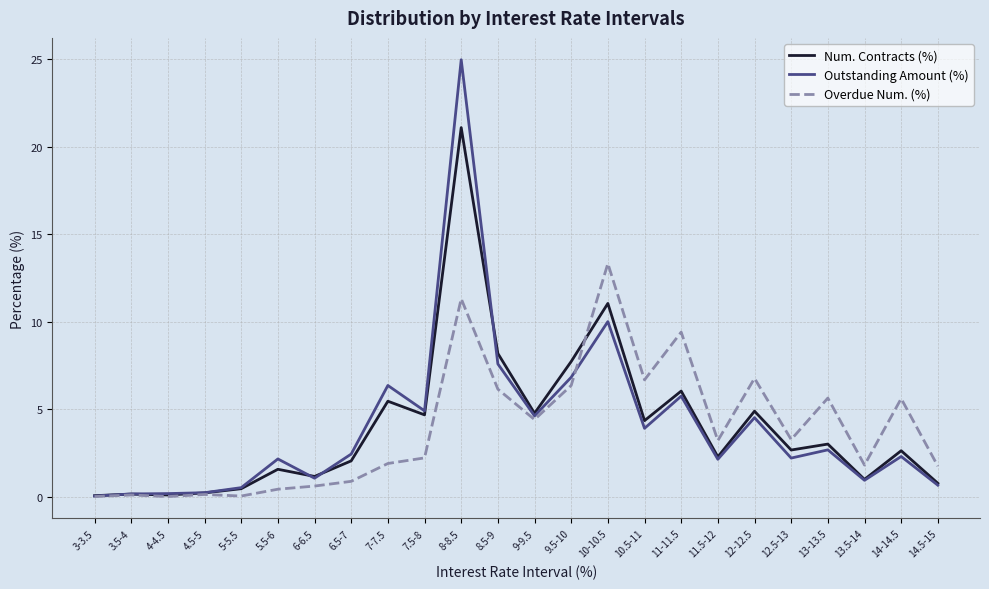

List the series in order of their peak value, lowest first.

Overdue Num. (%), Num. Contracts (%), Outstanding Amount (%)